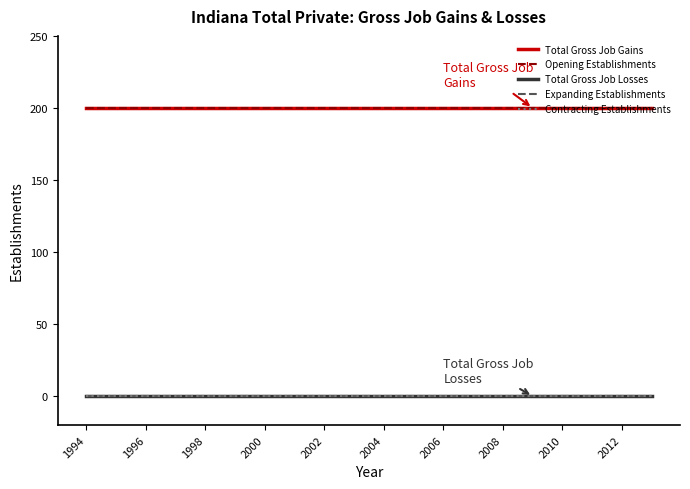

Reading left to right, list all the values displayed in this chart.

Total Gross Job Gains: 200	200	200	200	200	200	200	200	200	200	200	200	200	200	200	200	200	200	200	200
Opening Establishments: 200	200	200	200	200	200	200	200	200	200	200	200	200	200	200	200	200	200	200	200
Total Gross Job Losses: 0	0	0	0	0	0	0	0	0	0	0	0	0	0	0	0	0	0	0	0
Expanding Establishments: 0	0	0	0	0	0	0	0	0	0	0	0	0	0	0	0	0	0	0	0
Contracting Establishments: 0	0	0	0	0	0	0	0	0	0	0	0	0	0	0	0	0	0	0	0